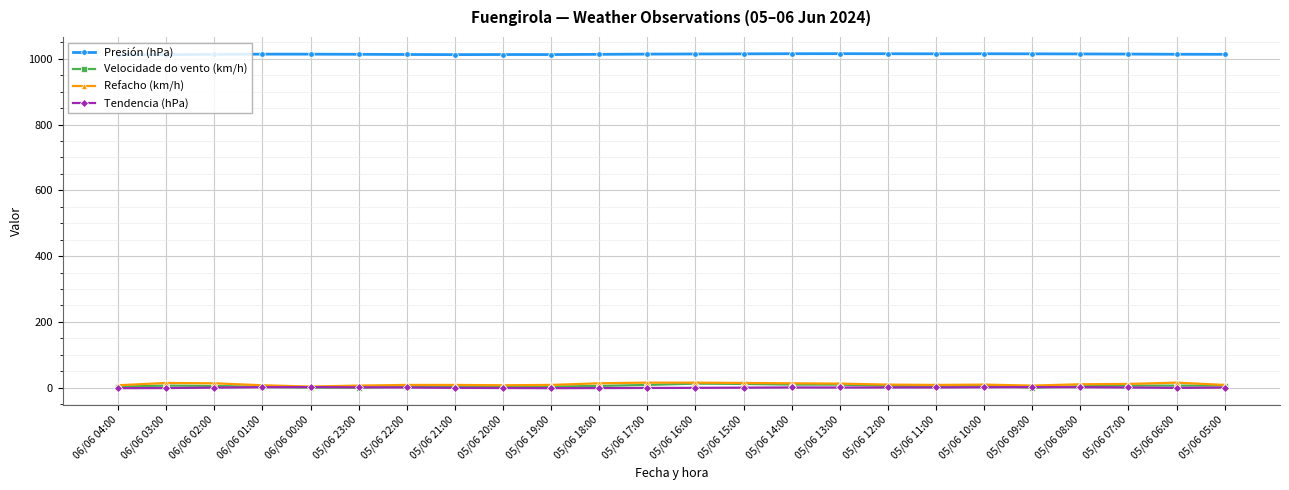

Is the value of Tendencia (hPa) at 06/06 03:00 greater than the value of Presión (hPa) at 05/06 09:00?

No